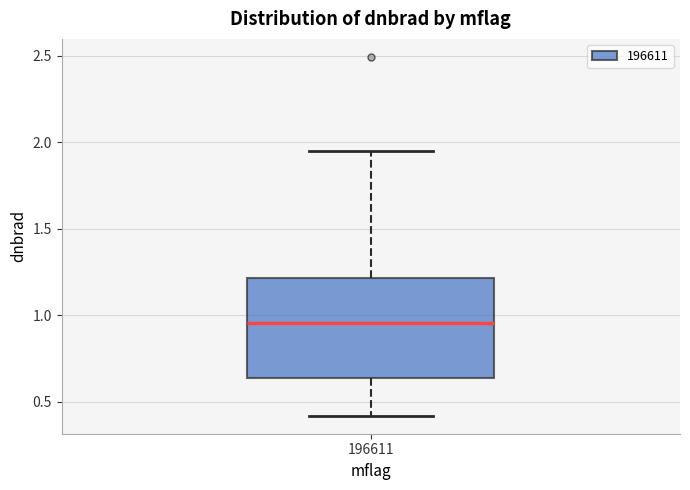

Where does the upper whisker of the box at x = 196611 end on the y-axis? The values are not printed on the chart, so give them approximately, as read against the axis.

1.95